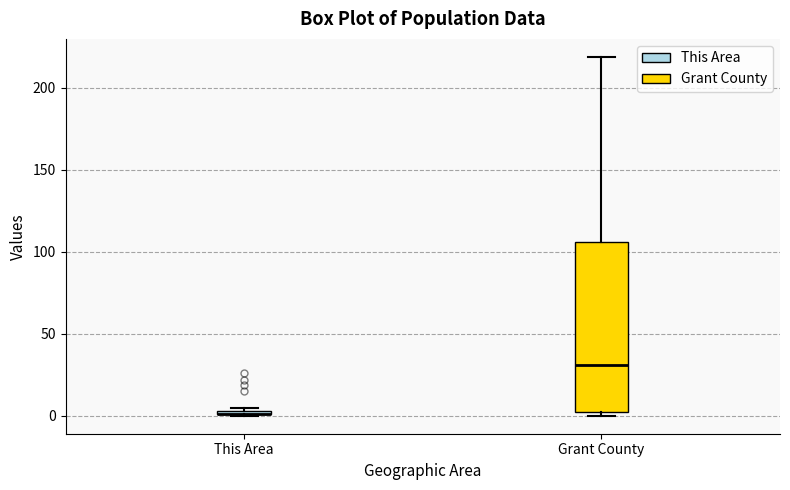

Where is the upper edge of the box for Grant County on the y-axis? The values are not printed on the chart, so give them approximately, as read against the axis.

105